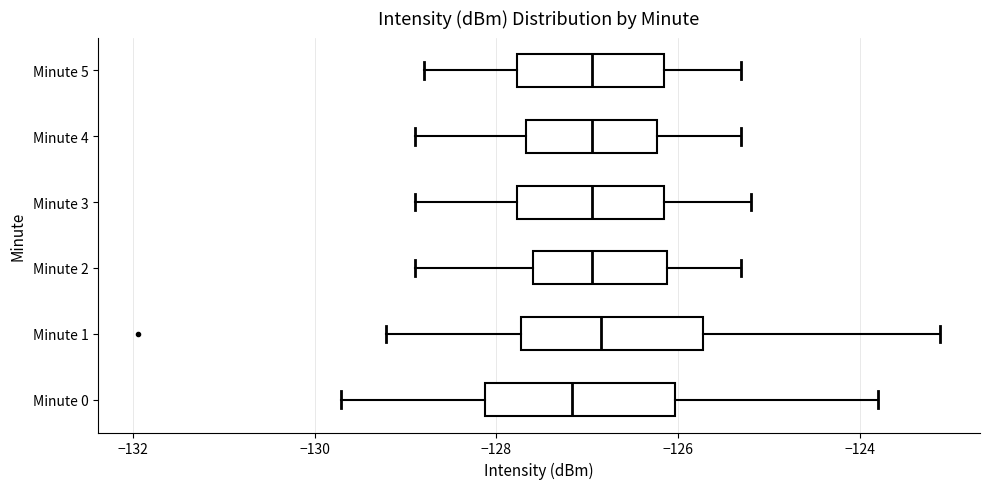

Where does the right whisker of the box for Minute 2 end on the x-axis? The values are not printed on the chart, so give them approximately, as read against the axis.

-125.2